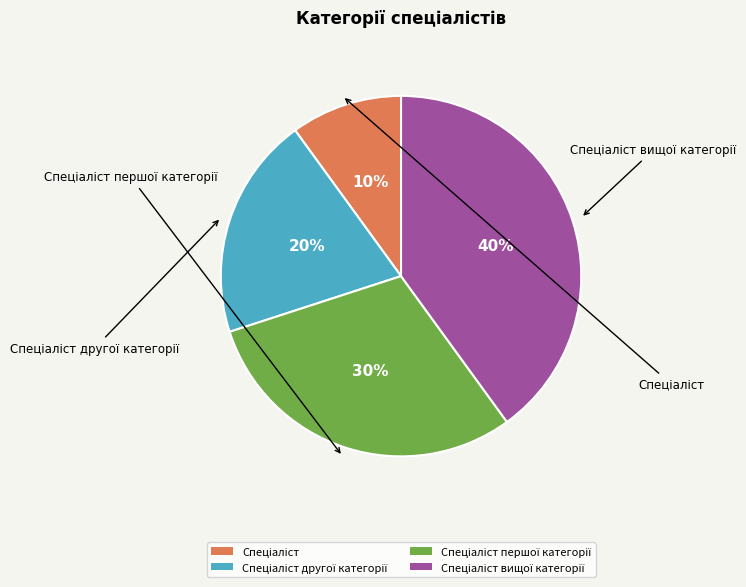

Is there a majority slice in this chart?

No